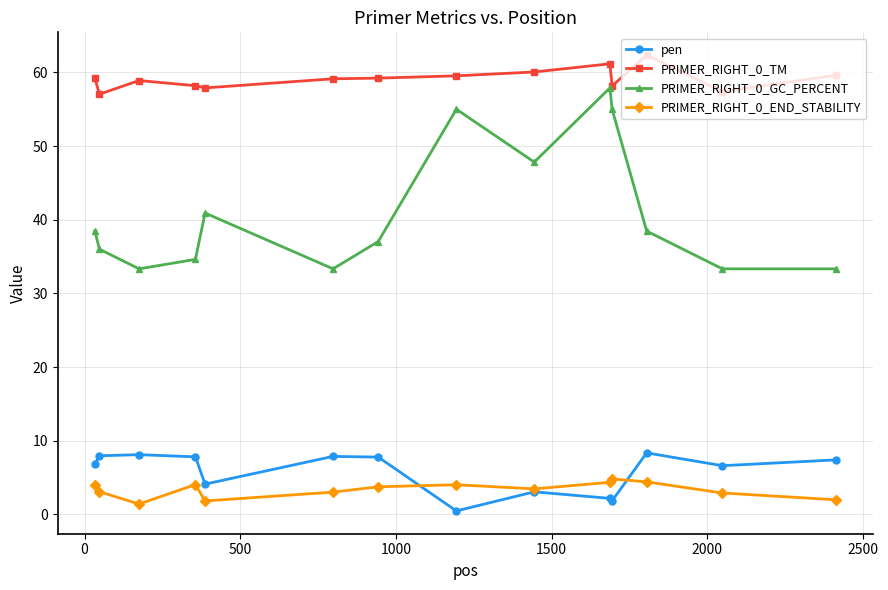

True or false: PRIMER_RIGHT_0_GC_PERCENT and PRIMER_RIGHT_0_TM cross at least once.

False